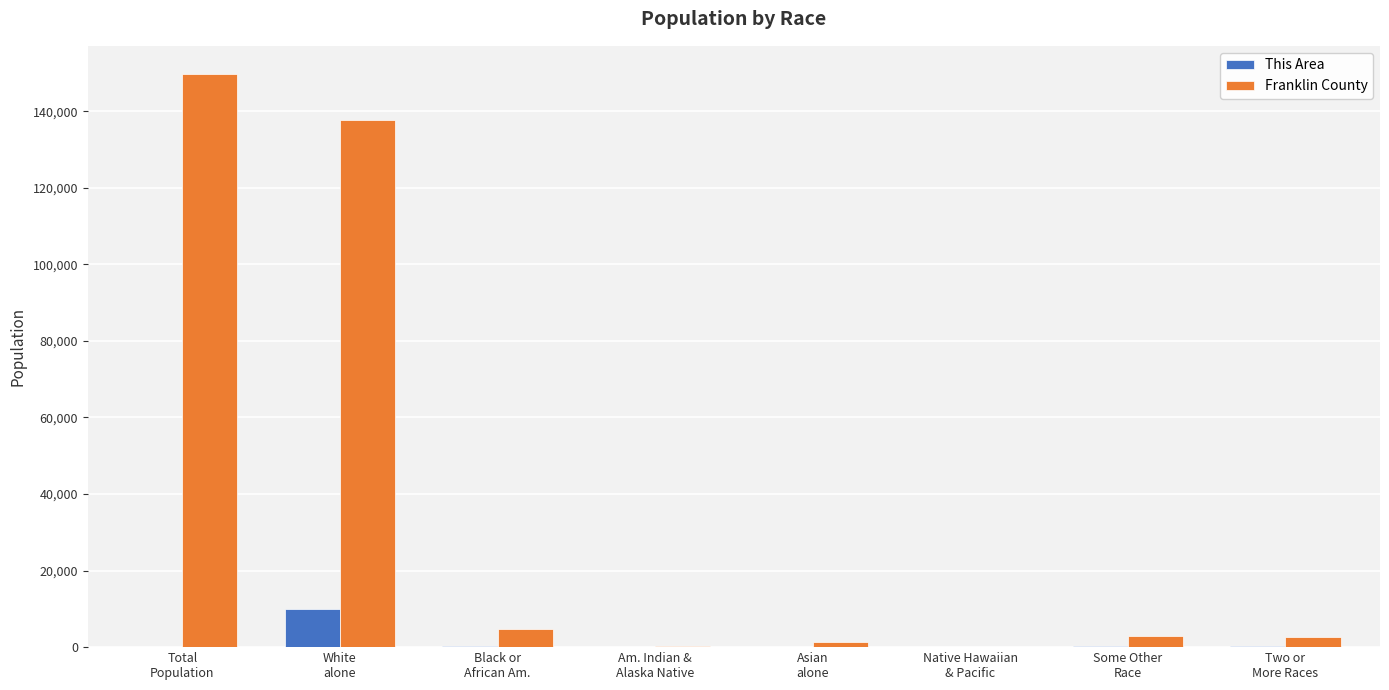

What is the maximum value shown in the chart?

149618